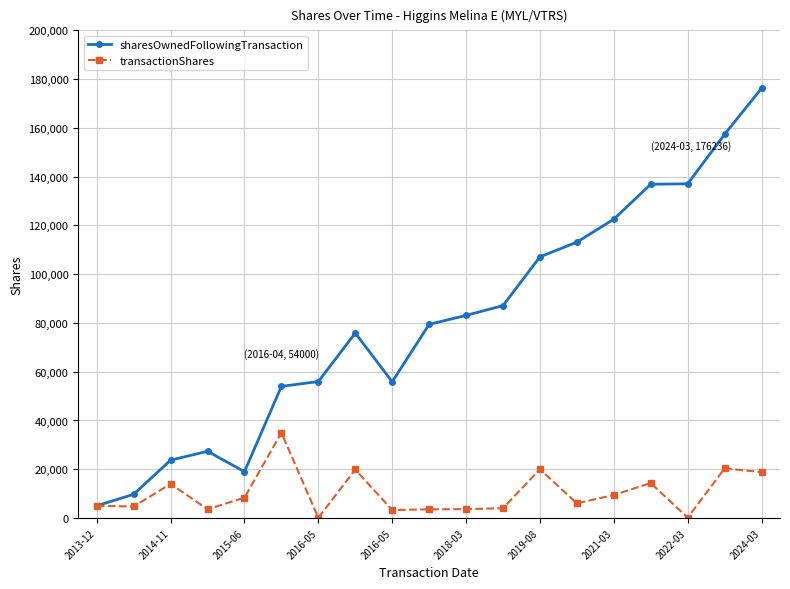

Rank the series by their average value, from lowest to highest.

transactionShares, sharesOwnedFollowingTransaction